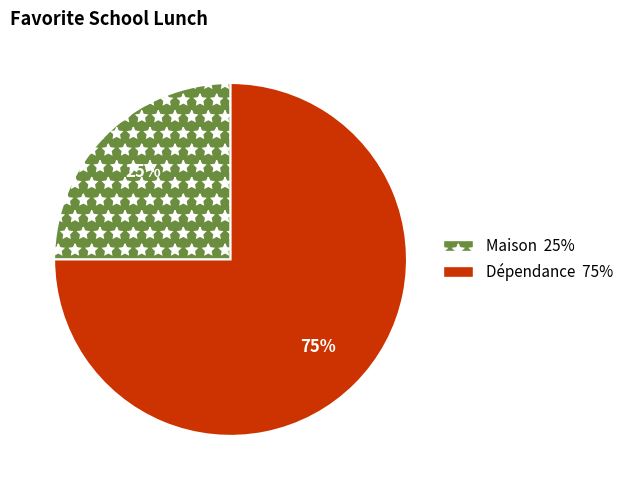

Does any single category account for the majority?

Yes